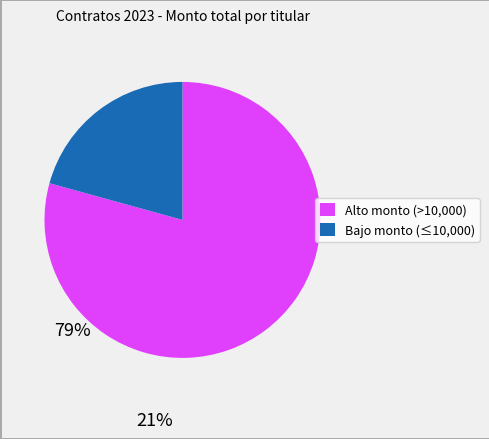

Is there a majority slice in this chart?

Yes